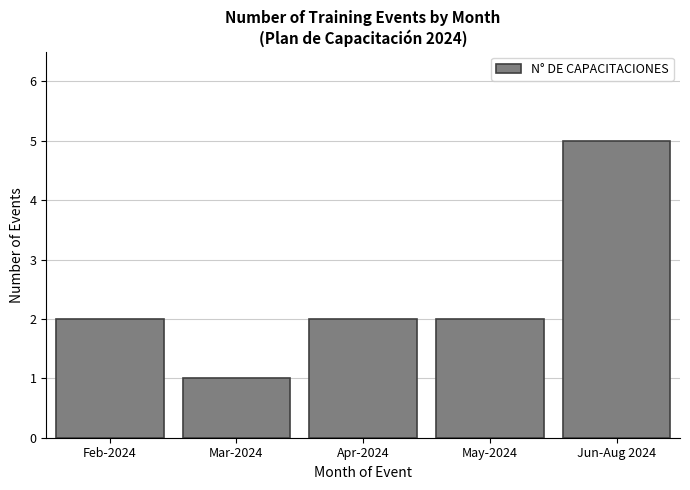

Reading left to right, list all the values displayed in this chart.

2	1	2	2	5